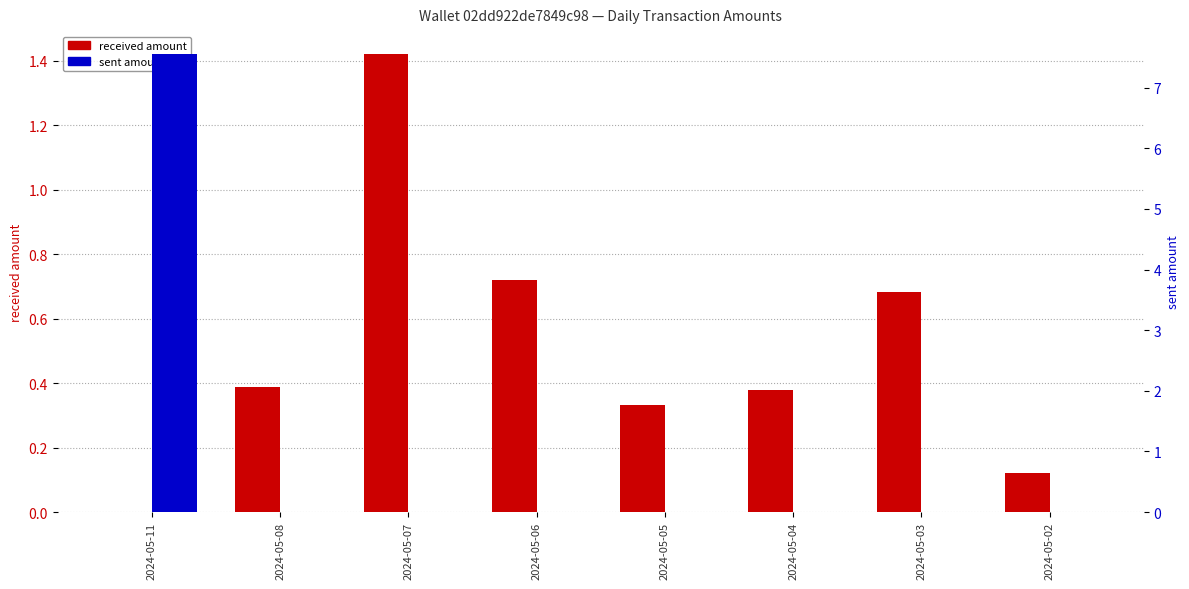

The value of received amount at 2024-05-08 is 0.1. True or false?

False